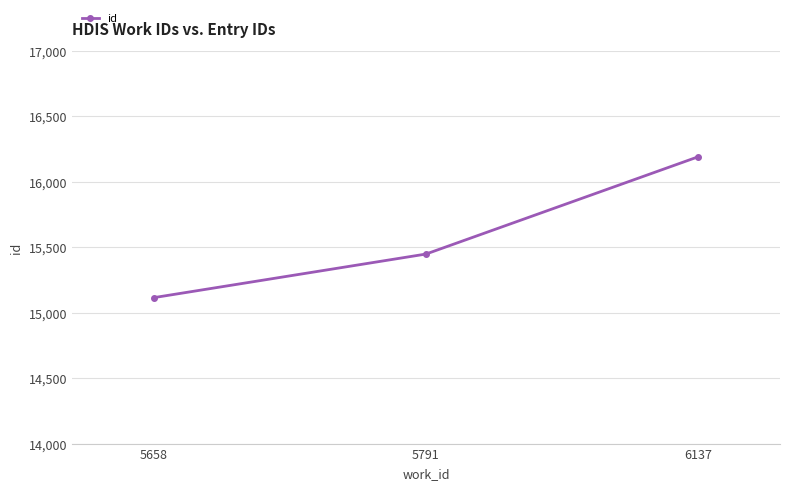

How many lines are shown in the chart?

1